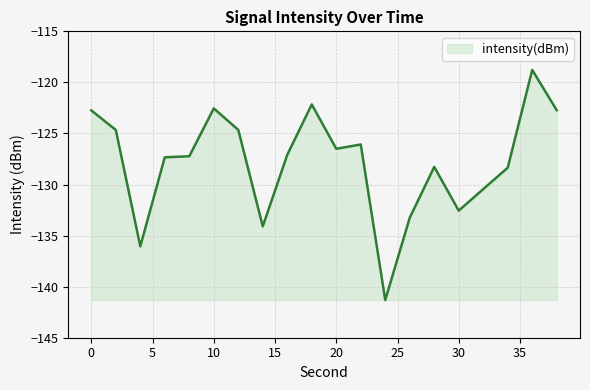

What is the smallest value displayed?

-141.3